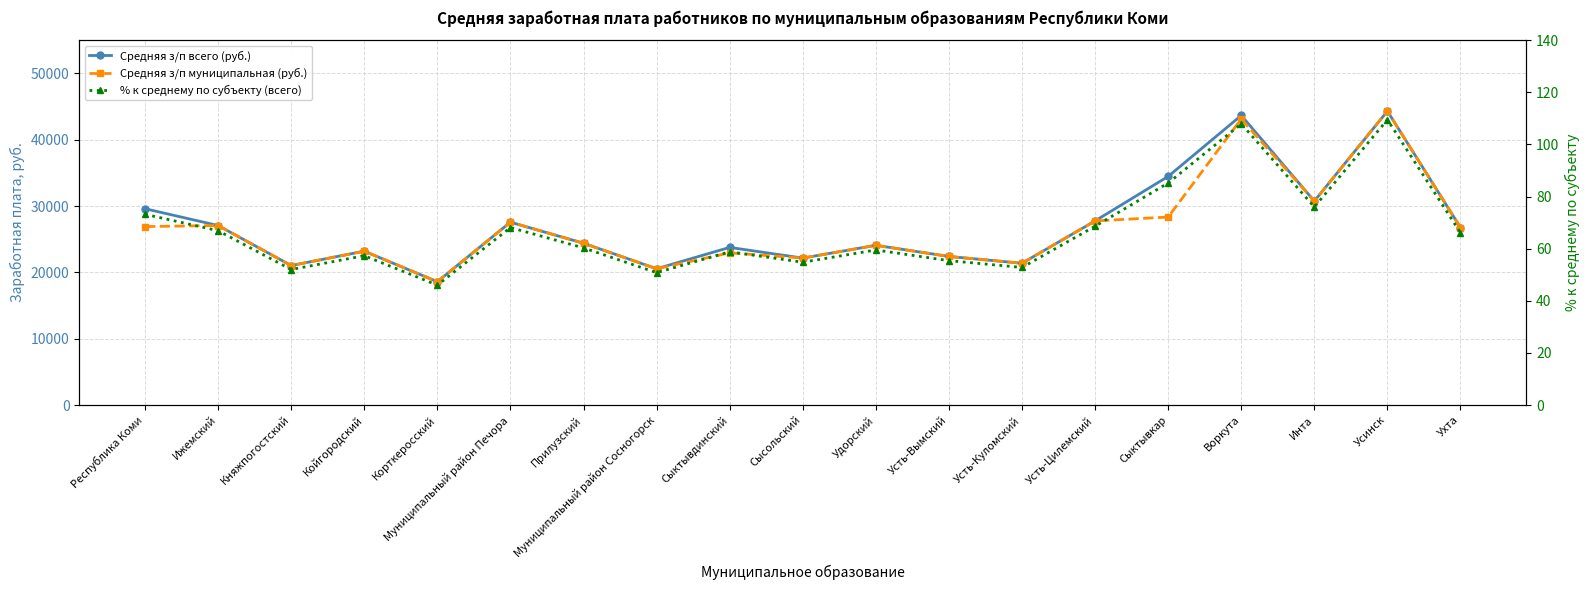

How many lines are shown in the chart?

3